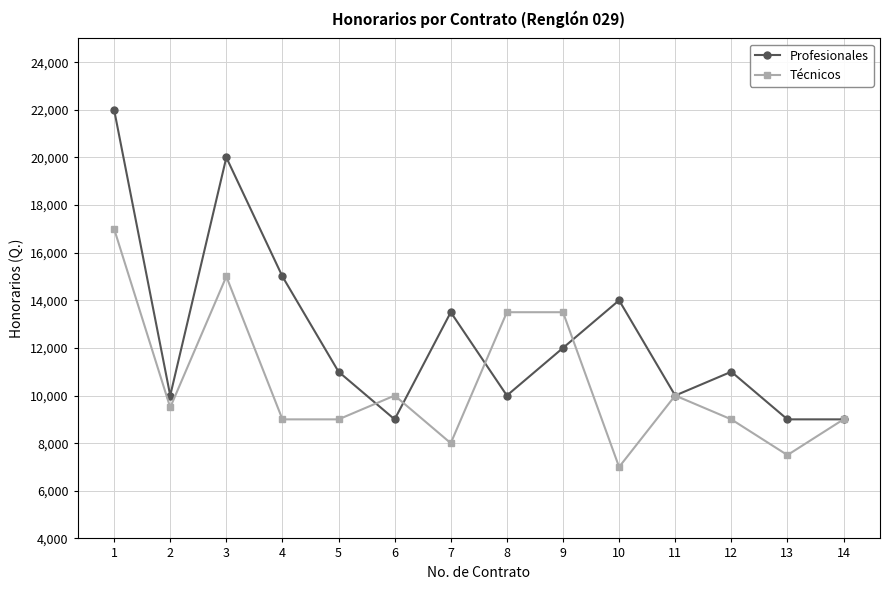

List the series in order of their peak value, highest first.

Profesionales, Técnicos